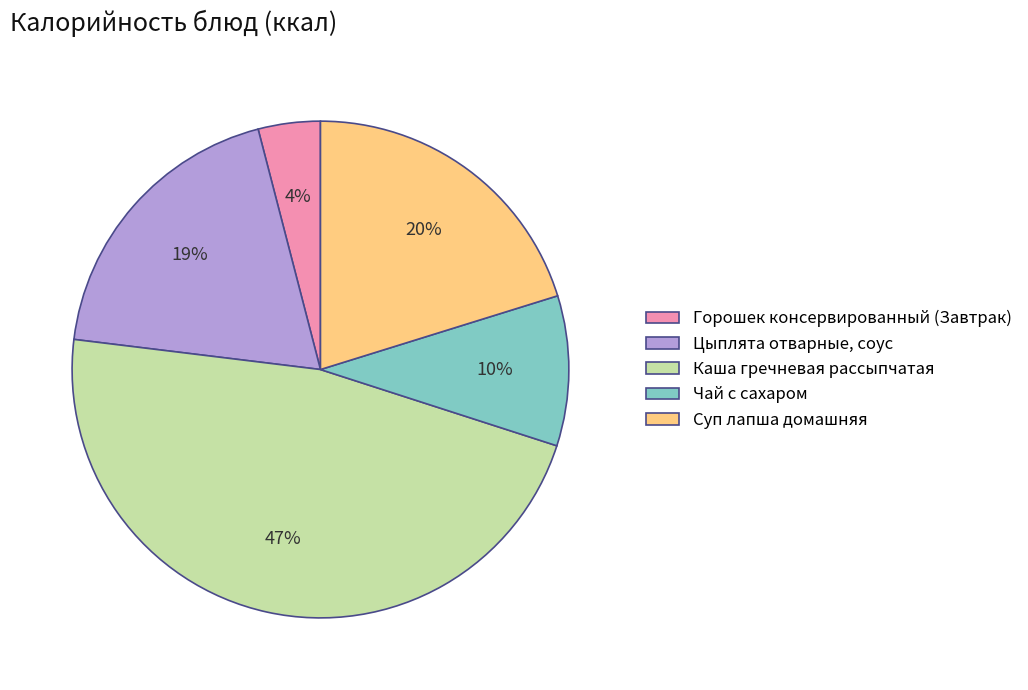

Count the number of slices in the pie.

5